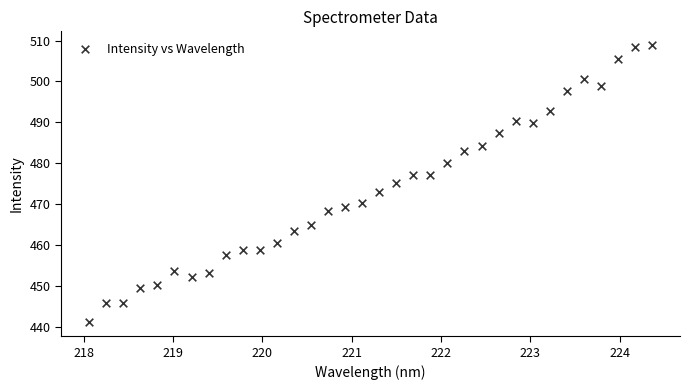

What is the range of X values (max minus min)?

6.3